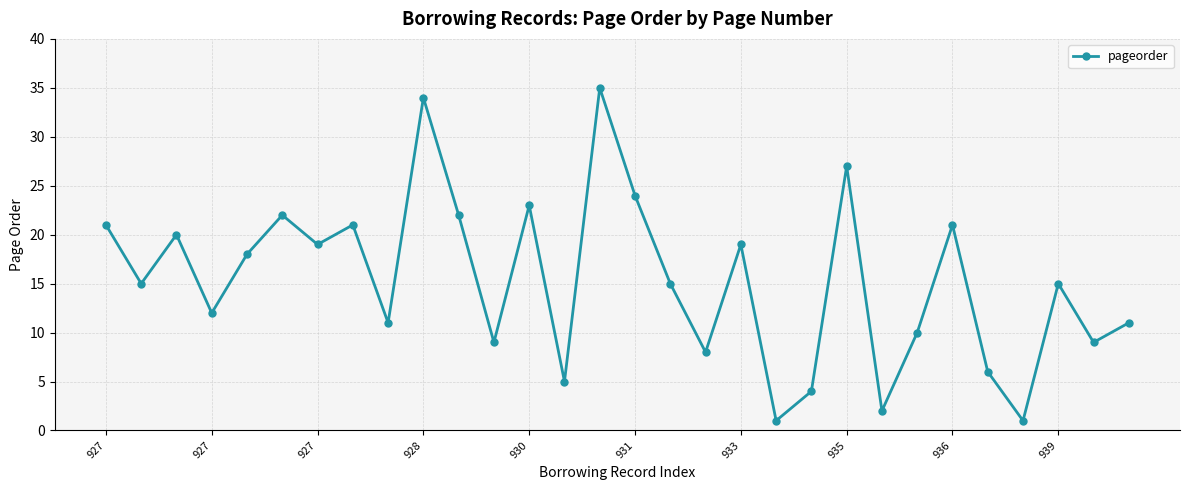

Reading left to right, transcribe all the data shown in this chart.

21	15	20	12	18	22	19	21	11	34	22	9	23	5	35	24	15	8	19	1	4	27	2	10	21	6	1	15	9	11